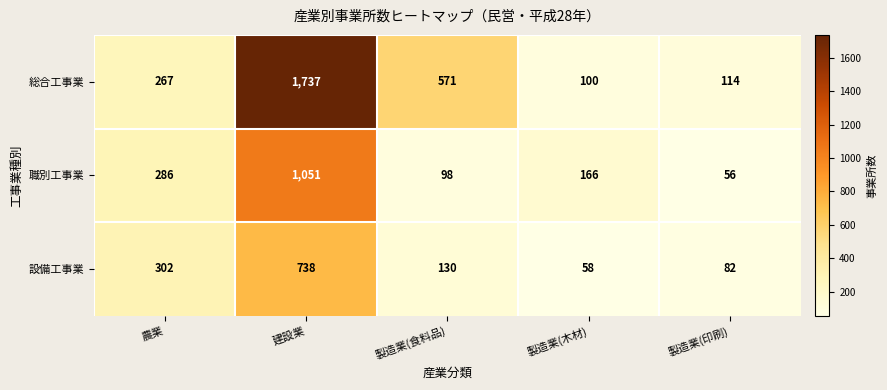

List the series in order of their peak value, lowest first.

設備工事業, 職別工事業, 総合工事業